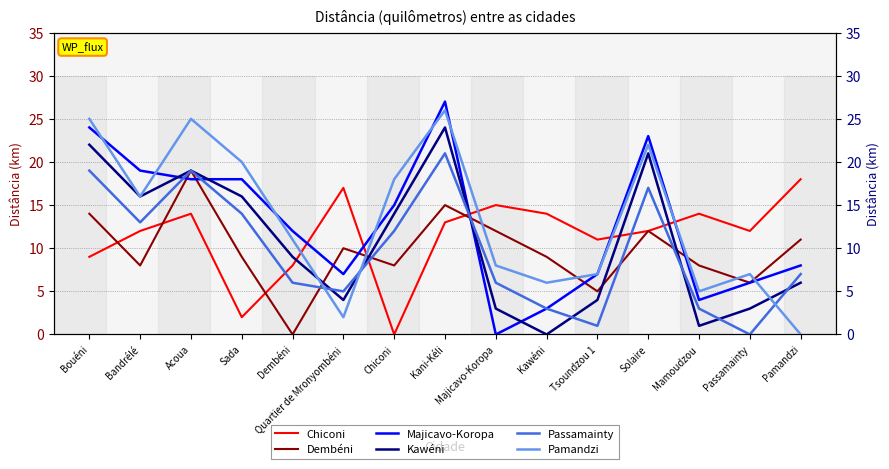

How many intersections are there between Chiconi and Majicavo-Koropa?

5